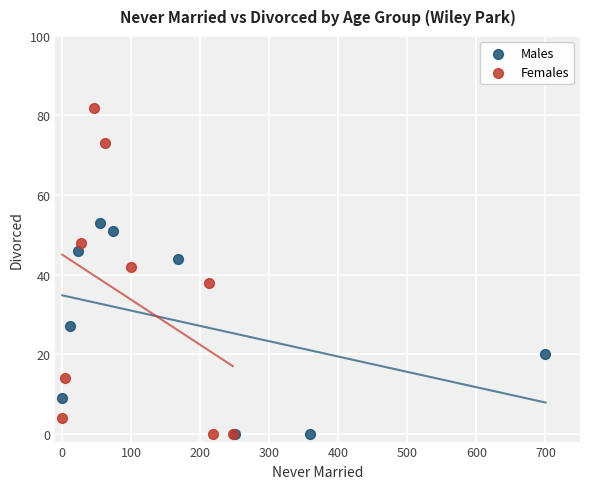

Which series has the widest spread of Y values?

Females